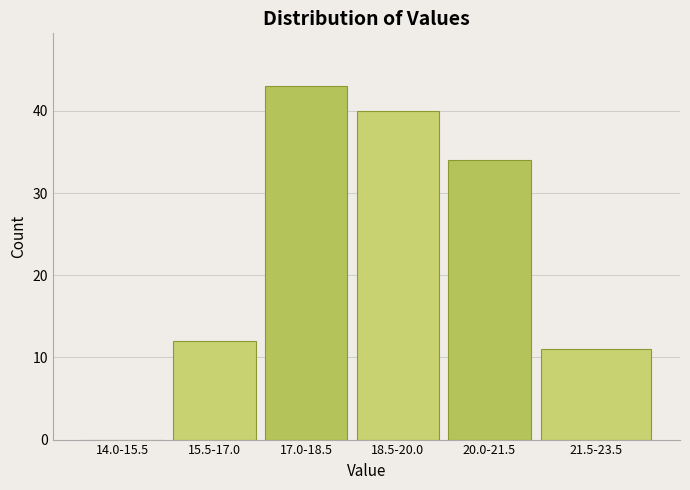

Reading left to right, extract all data points from this chart.

14.0-15.5=0	15.5-17.0=12	17.0-18.5=43	18.5-20.0=40	20.0-21.5=34	21.5-23.5=11